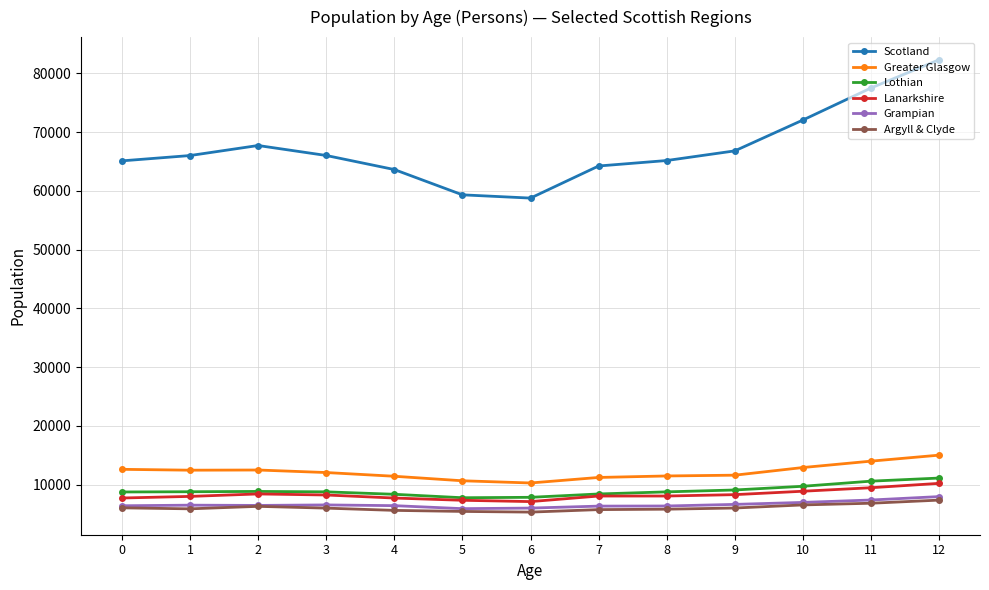

What is the smallest value displayed?

5329